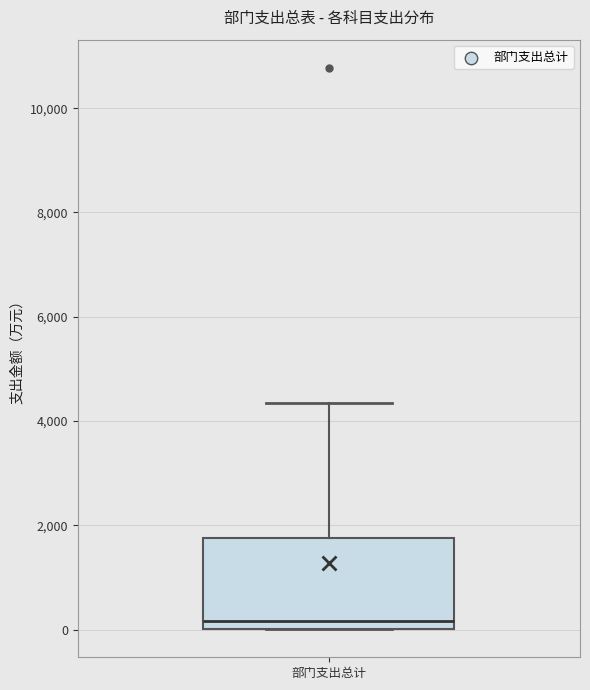

Read this box plot against the y-axis: the position of the median line, the range covered by the box, and the ends of both whiskers. The values are not printed on the chart, so give them approximately, as read against the axis.

median 200, box 0 to 1800, whiskers 0 to 4400